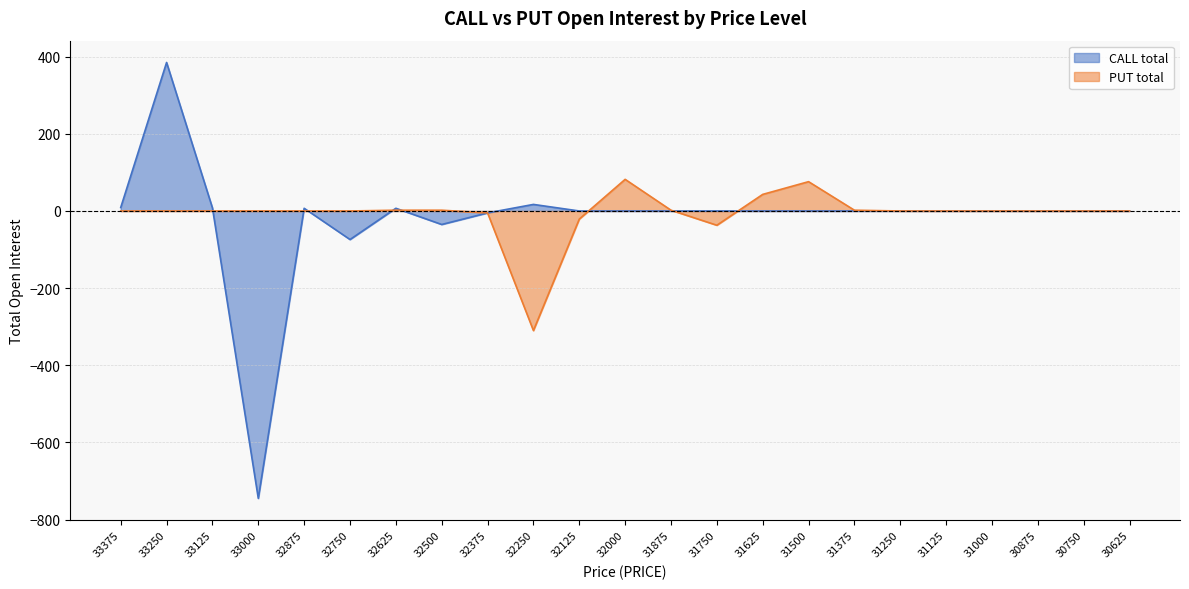

What is the total value across all series at 31750?

-37